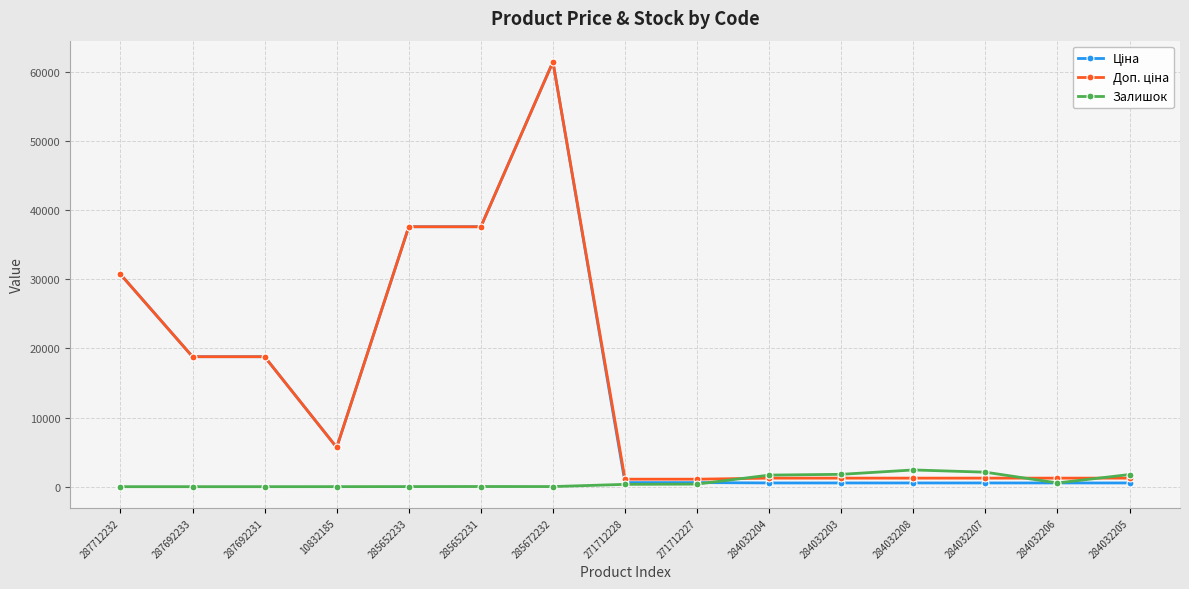

The Залишок series shows 1757.0 at 284032205. True or false?

True